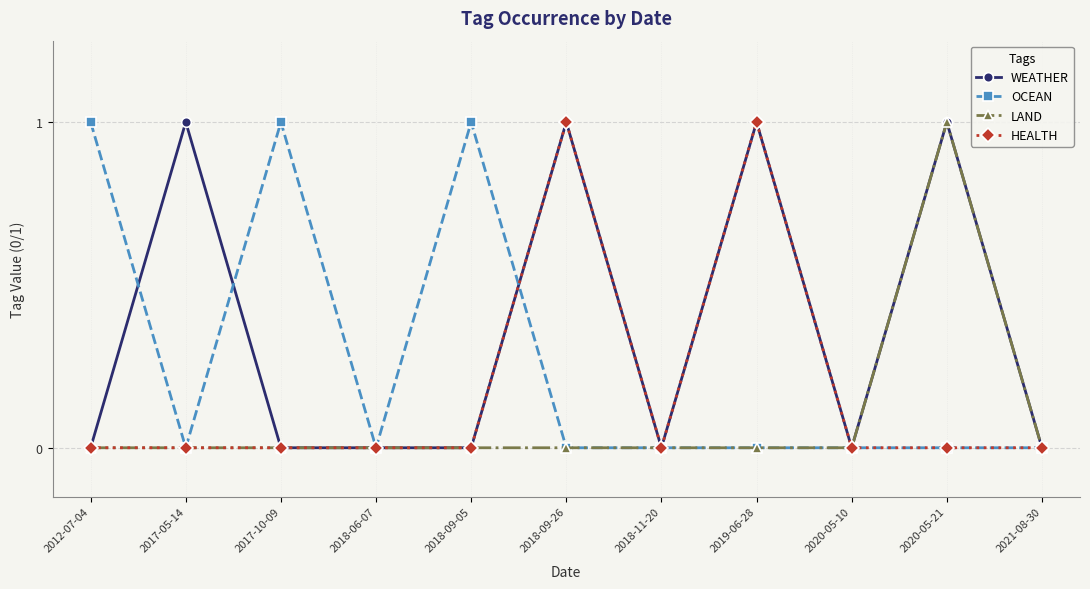

Reading left to right, list all the values displayed in this chart.

WEATHER: 0	1	0	0	0	1	0	1	0	1	0
OCEAN: 1	0	1	0	1	0	0	0	0	0	0
LAND: 0	0	0	0	0	0	0	0	0	1	0
HEALTH: 0	0	0	0	0	1	0	1	0	0	0